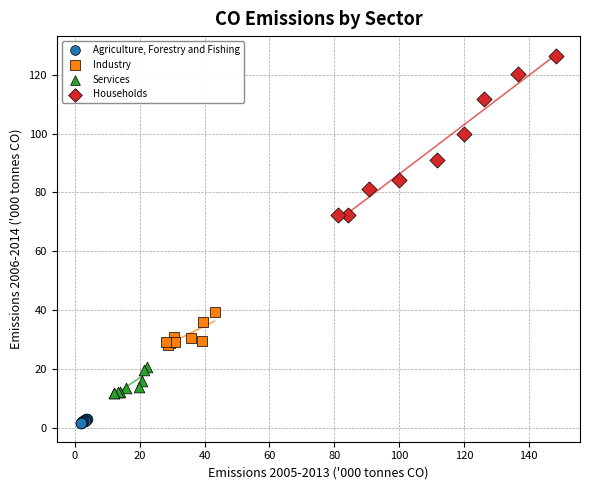

Which series contains the highest Y value?

Households